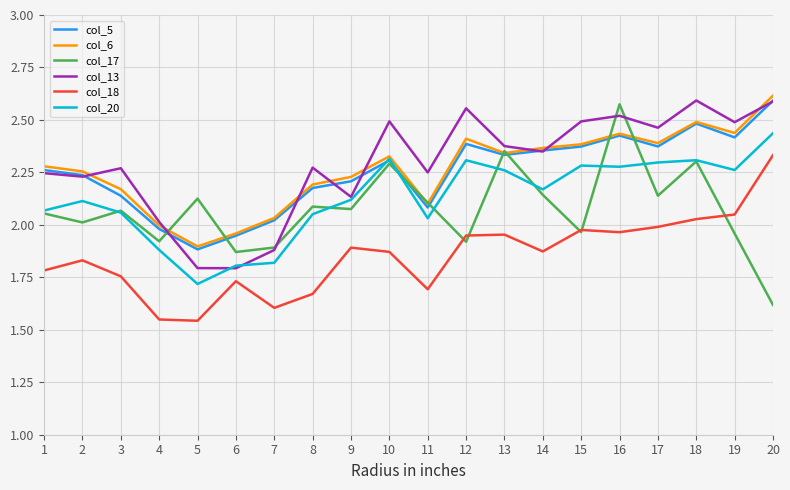

What is the difference between the highest and lowest values at 11?

0.6